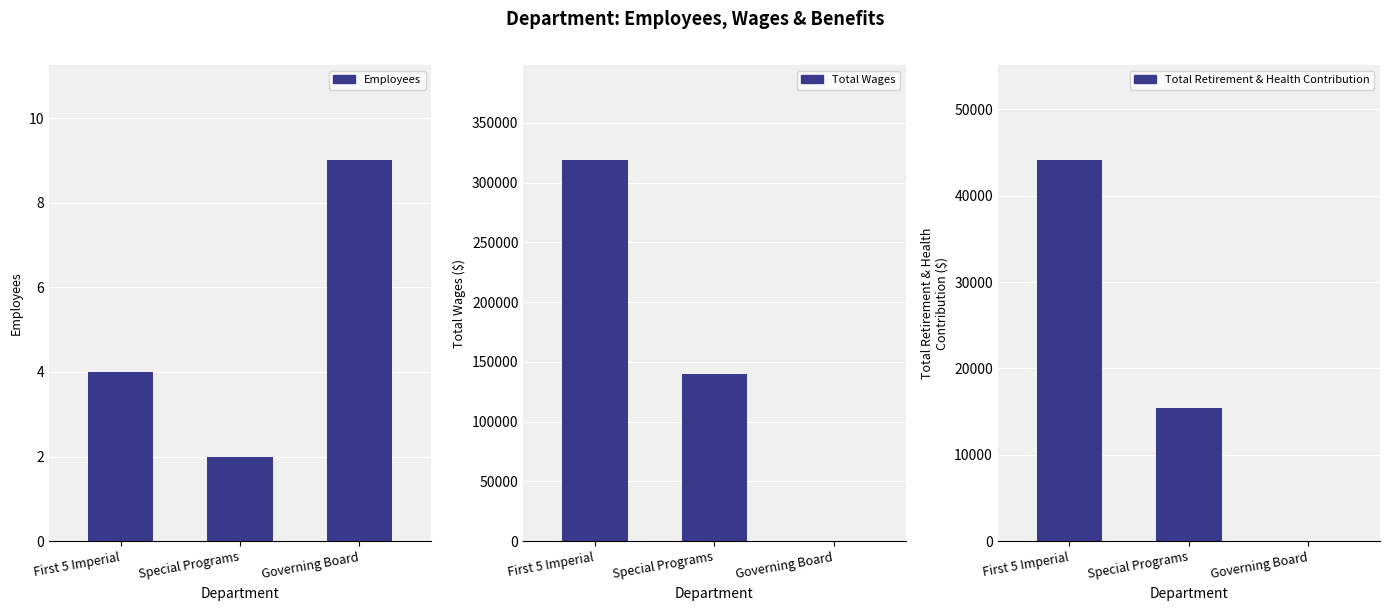

What is the lowest value of the Employees series?

2